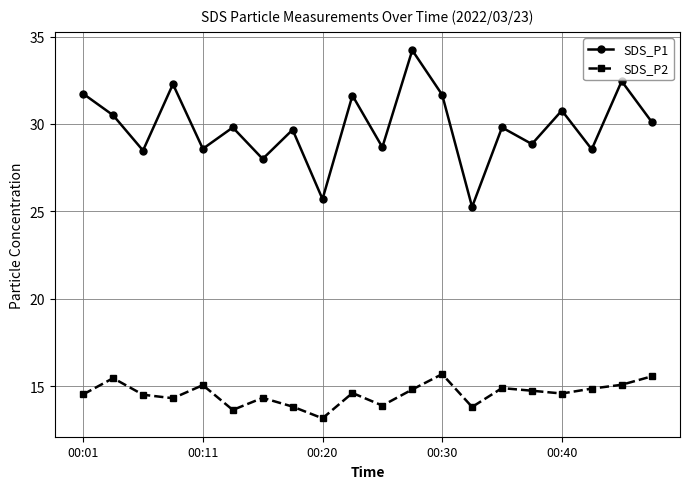

What is the maximum value shown in the chart?

34.2